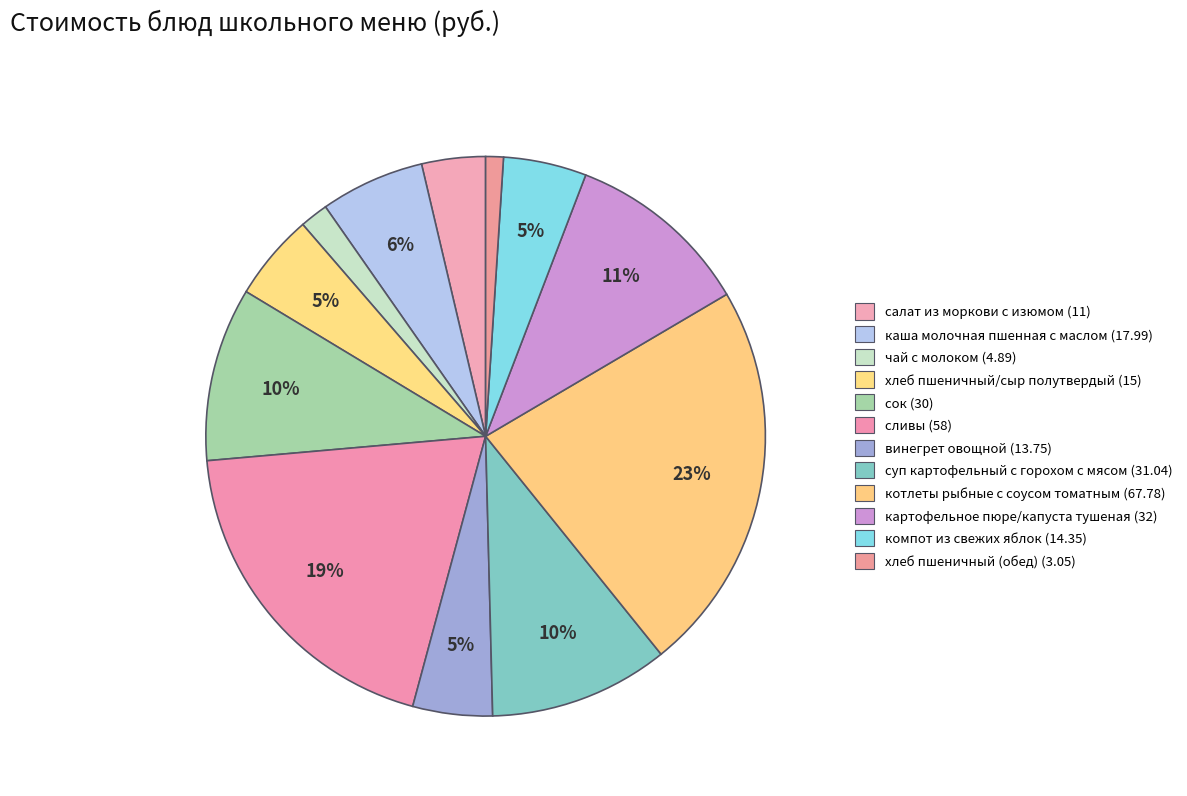

How many segments does this pie chart have?

12